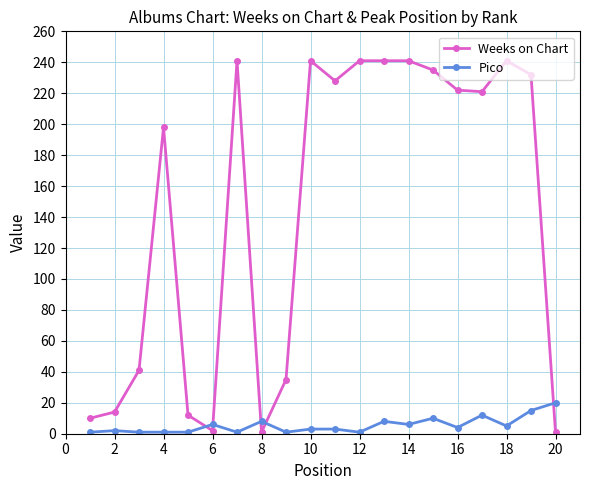

What is the difference between the maximum and second lowest values in the Weeks on Chart series?

240